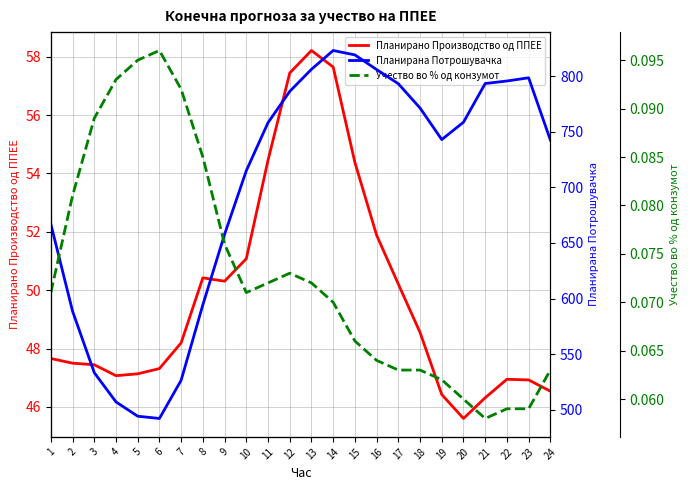

What is the sum of all Планирано Производство од ППЕЕ values?

1195.7